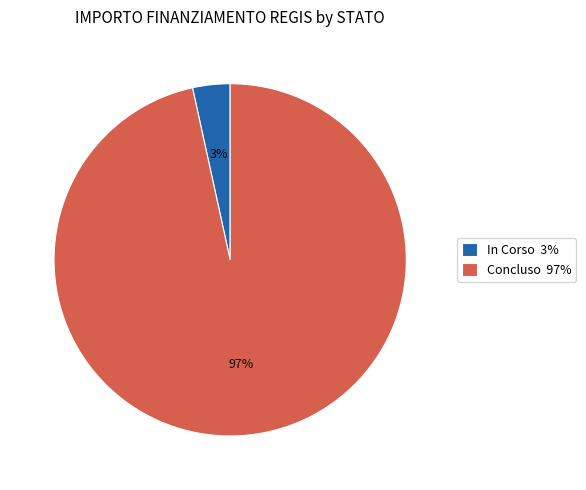

What percentage is the In Corso slice, to the nearest percent?

3%